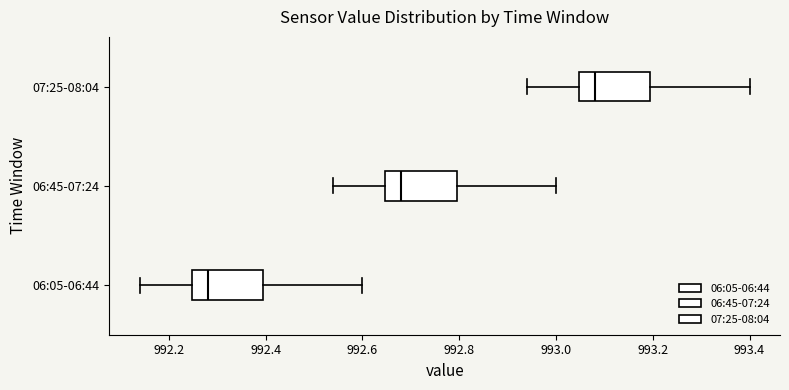

Where does the right whisker of the box for 06:05-06:44 end on the x-axis? The values are not printed on the chart, so give them approximately, as read against the axis.

992.60